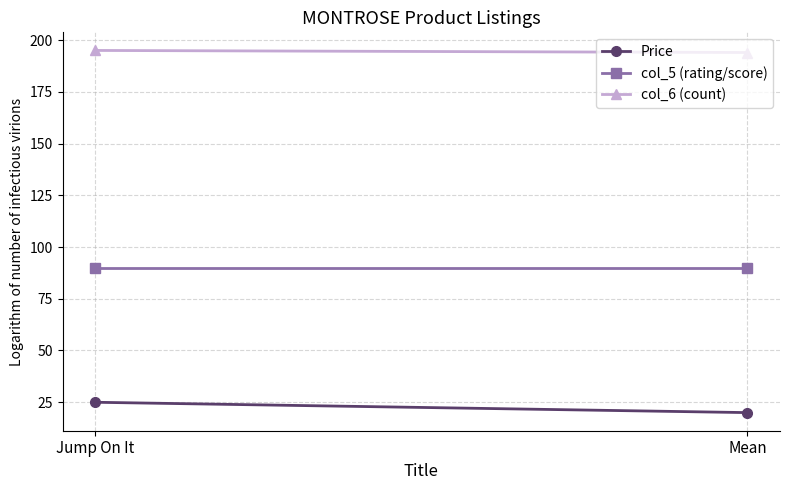

How many distinct data groups are displayed?

3